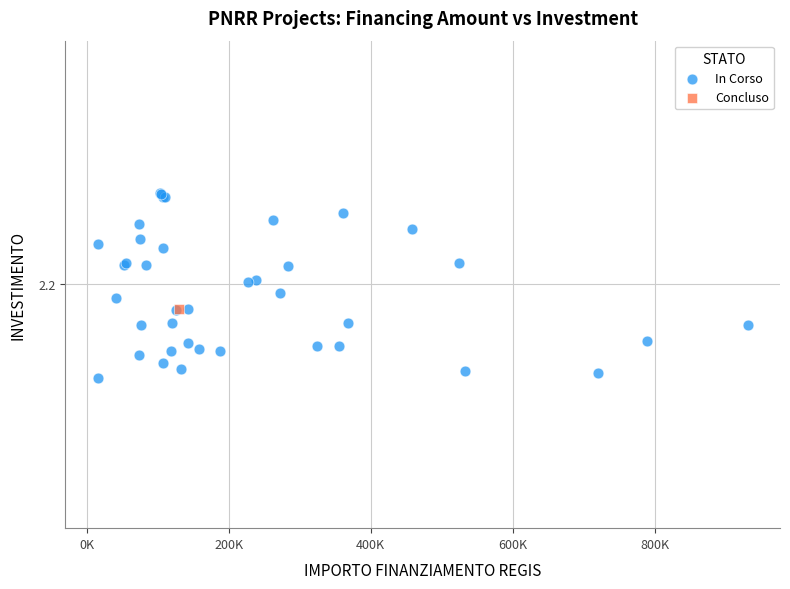

What are all the series names shown in the legend?

In Corso, Concluso